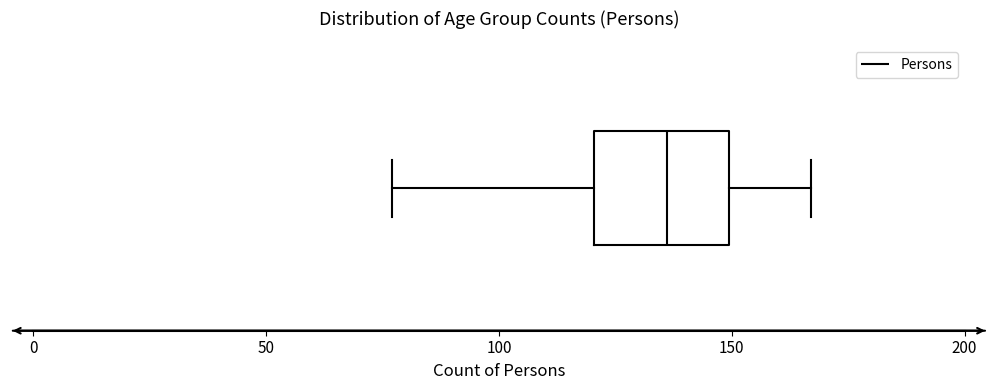

Where is the left edge of the box on the x-axis? The values are not printed on the chart, so give them approximately, as read against the axis.

120